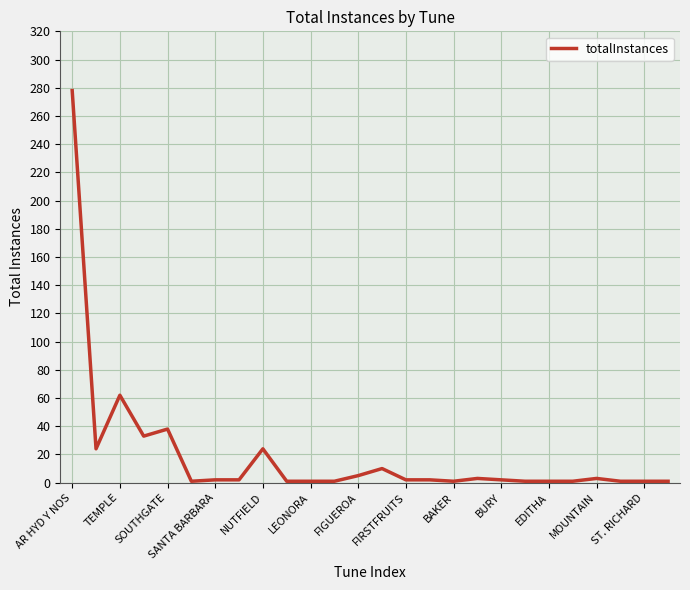

Does the chart have visible grid lines?

Yes